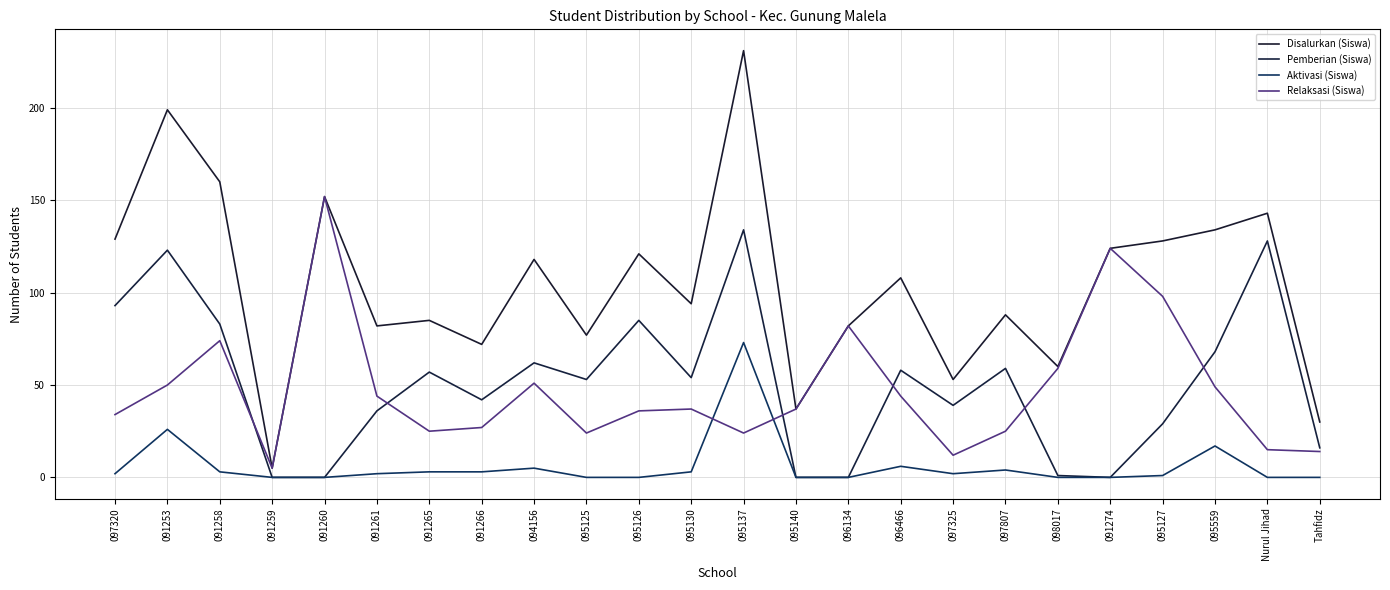

What is the approximate value of Relaksasi (Siswa) at 091266?

27